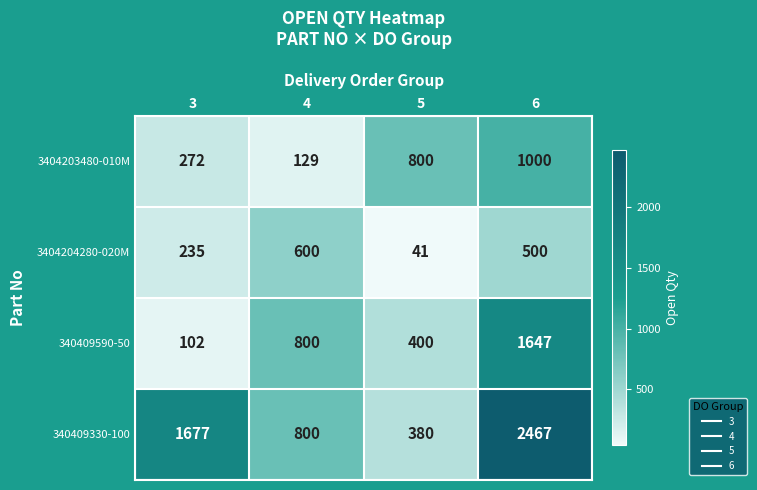

Reading right to left, list all the values displayed in this chart.

3404203480-010M: 1000	800	129	272
3404204280-020M: 500	41	600	235
340409590-50: 1647	400	800	102
340409330-100: 2467	380	800	1677